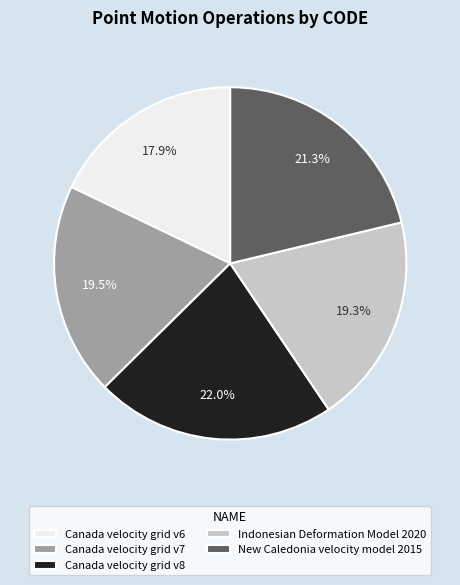

Which category has the biggest portion of the pie?

Canada velocity grid v8